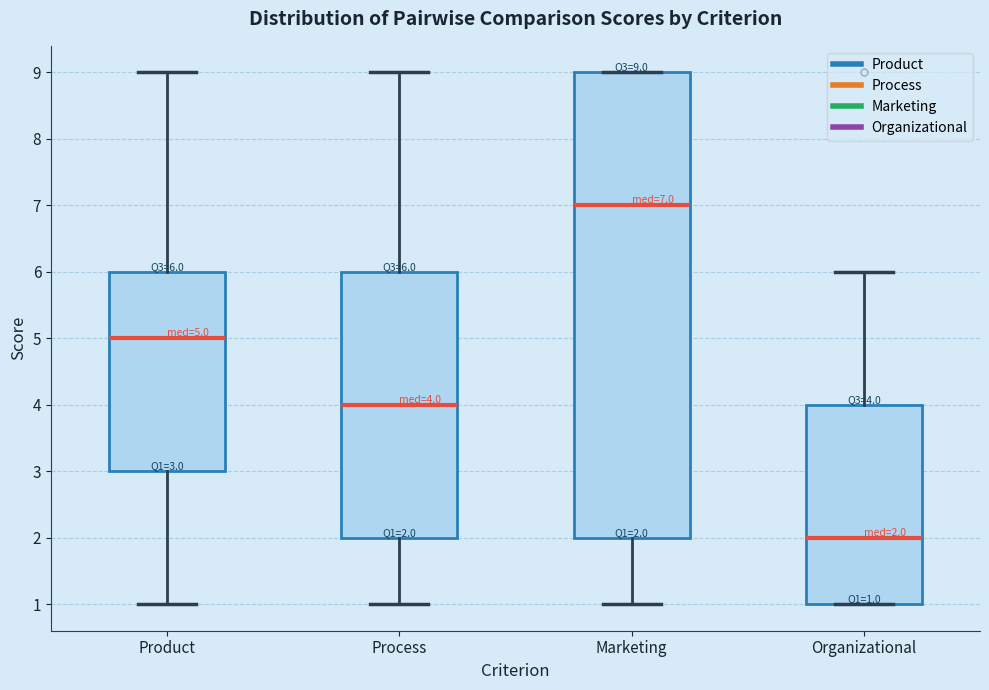

Comparing the boxes themselves (not the whiskers), which one is the tallest?

Marketing